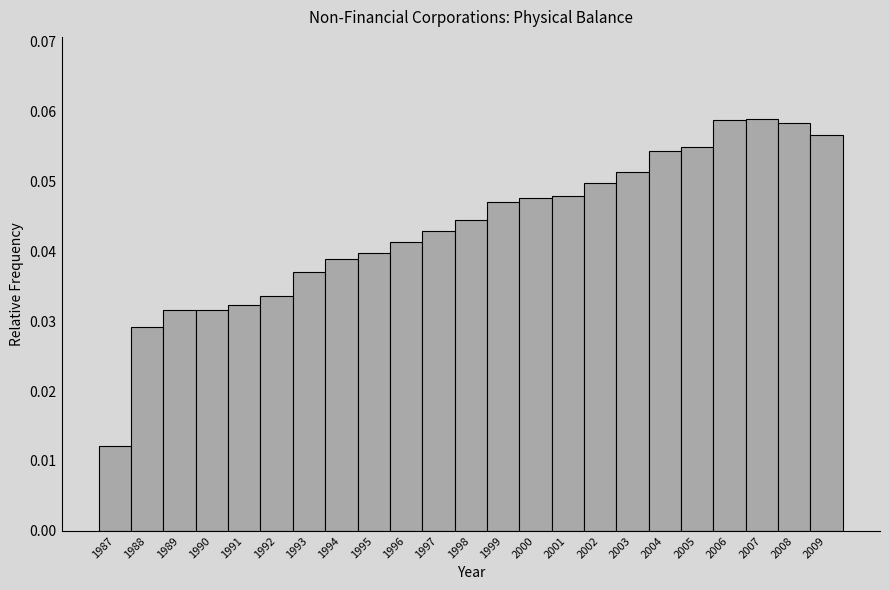

Which has a higher value, 2007 or 1995?

2007